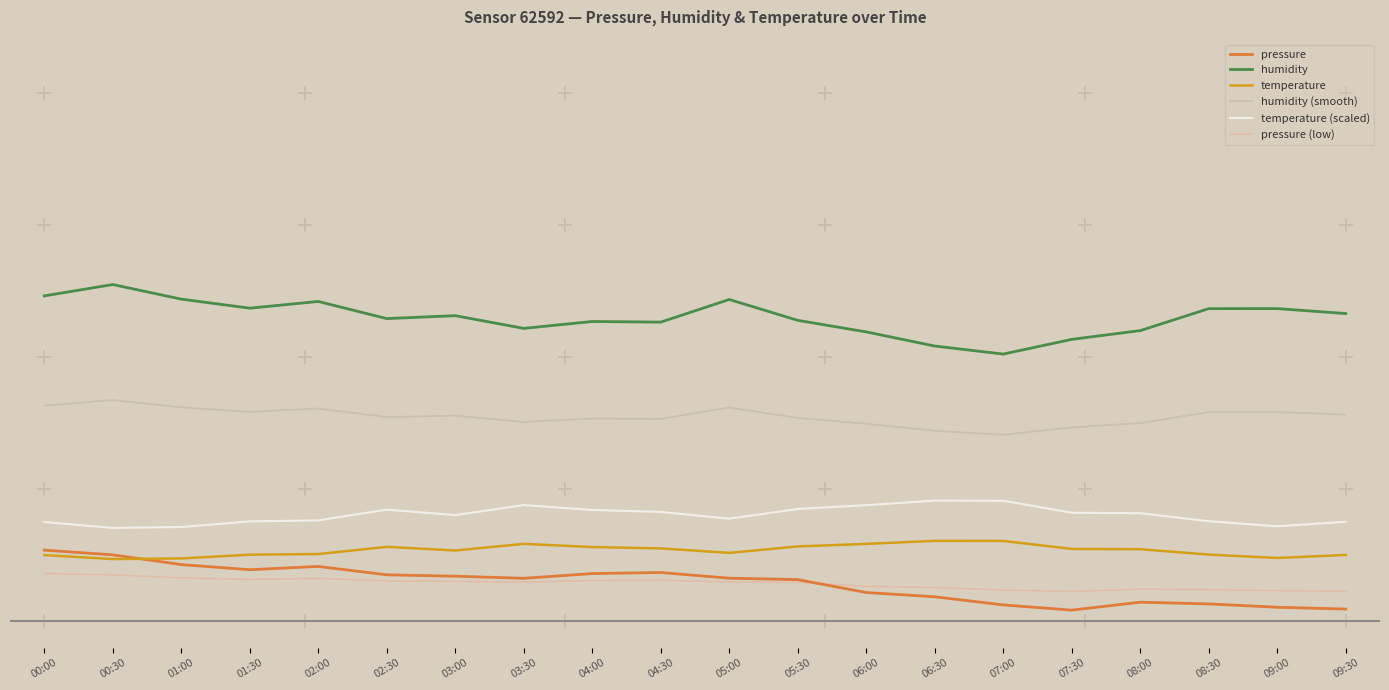

Reading left to right, extract all data points from this chart.

pressure: 13.5	12.6	10.7	9.8	10.4	8.8	8.5	8.1	9.0	9.2	8.2	7.9	5.4	4.6	3.1	2.1	3.6	3.3	2.7	2.3
humidity: 61.5	63.7	60.9	59.2	60.5	57.2	57.8	55.4	56.7	56.6	60.9	56.9	54.7	52.1	50.5	53.3	55.0	59.1	59.1	58.2
temperature: 12.5	11.8	11.9	12.6	12.7	14.1	13.4	14.7	14.0	13.8	12.9	14.2	14.6	15.2	15.2	13.7	13.6	12.6	12.0	12.6
humidity (smooth): 40.8	41.8	40.5	39.6	40.2	38.6	38.9	37.7	38.4	38.3	40.4	38.5	37.4	36.0	35.3	36.7	37.5	39.6	39.6	39.1
temperature (scaled): 18.8	17.7	17.8	18.9	19.1	21.1	20.1	22.0	21.1	20.7	19.4	21.2	22.0	22.8	22.8	20.5	20.4	18.9	18.0	18.8
pressure (low): 9.0	8.8	8.2	7.9	8.1	7.6	7.6	7.4	7.7	7.8	7.4	7.4	6.6	6.4	5.9	5.6	6.1	6.0	5.8	5.7